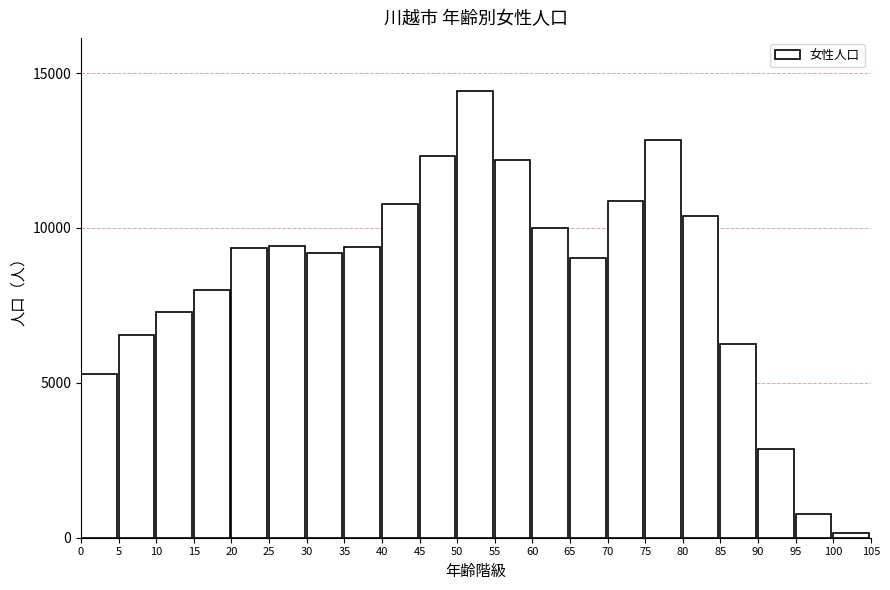

What is the ratio of the value at 55 to the value at 25?

1.3